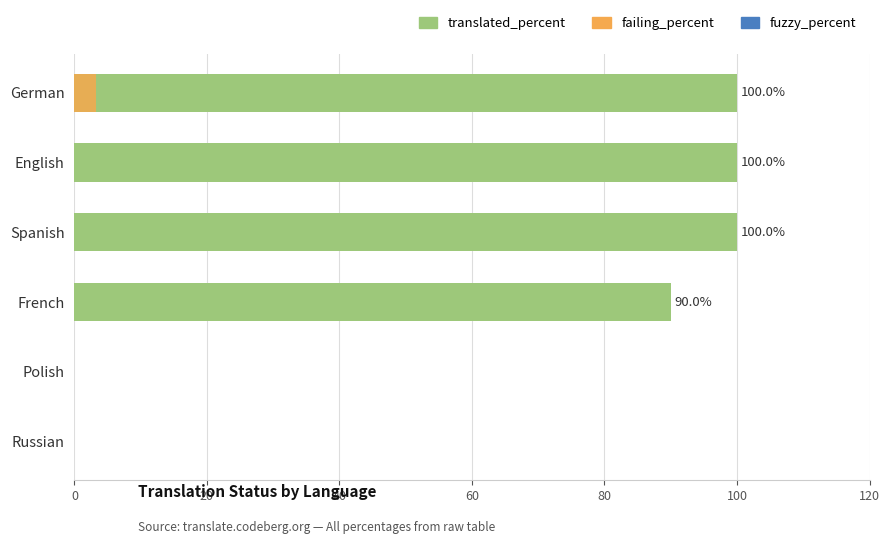

True or false: translated_percent has a value of 0.0 at Russian.

True